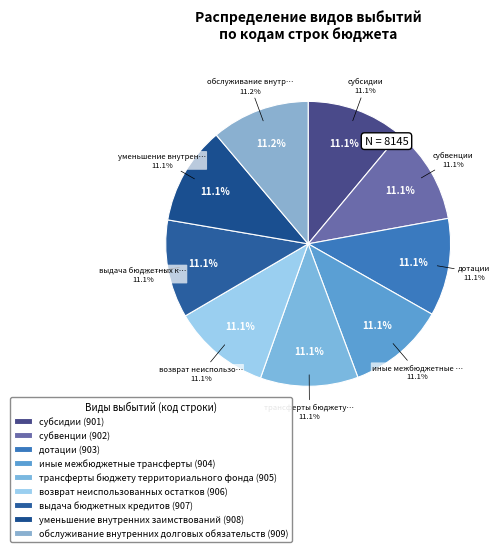

Which category has the smallest portion of the pie?

субсидии